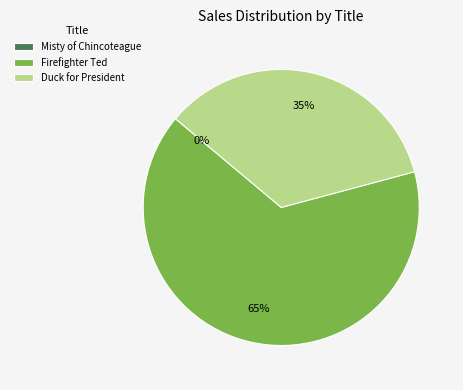

Which slice represents more than half of the pie?

Firefighter Ted